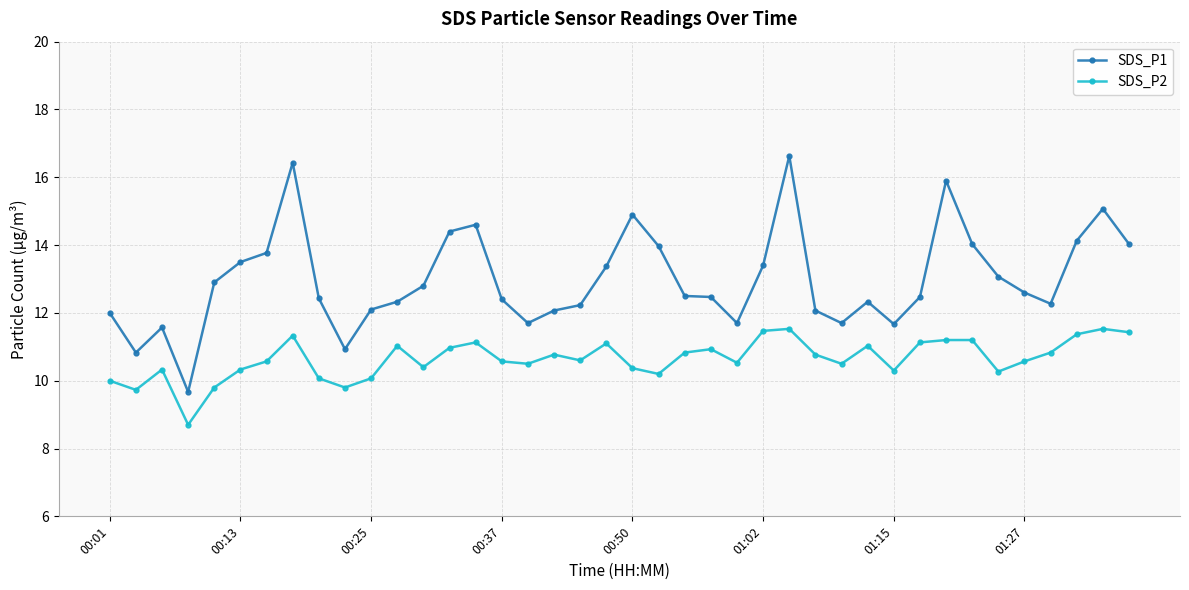

What is the value of the SDS_P1 point at the 4th from the left?

9.7